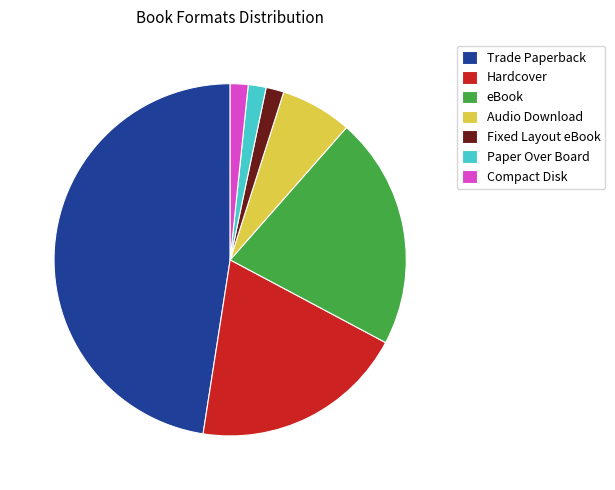

Is there any slice that represents more than half of the pie?

No